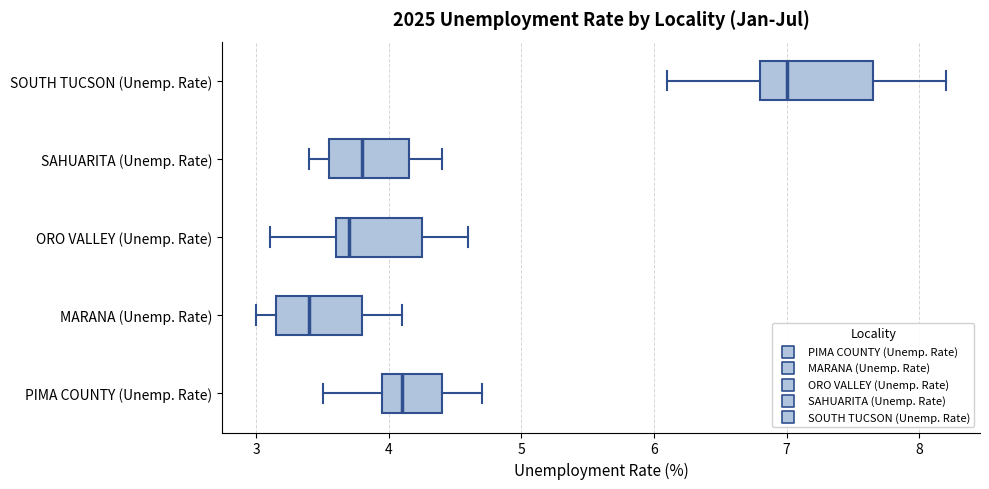

Where does the median line of the box for SOUTH TUCSON (Unemp. Rate) sit on the x-axis? The values are not printed on the chart, so give them approximately, as read against the axis.

7.0